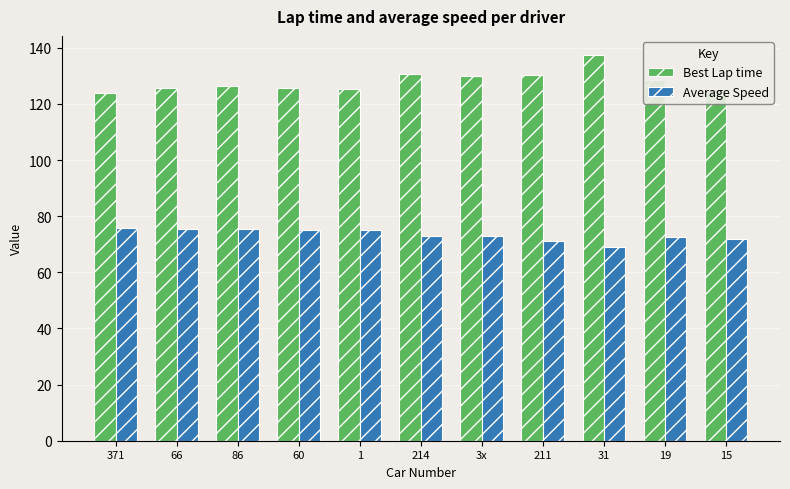

Rank the series by their average value, from highest to lowest.

Best Lap time, Average Speed